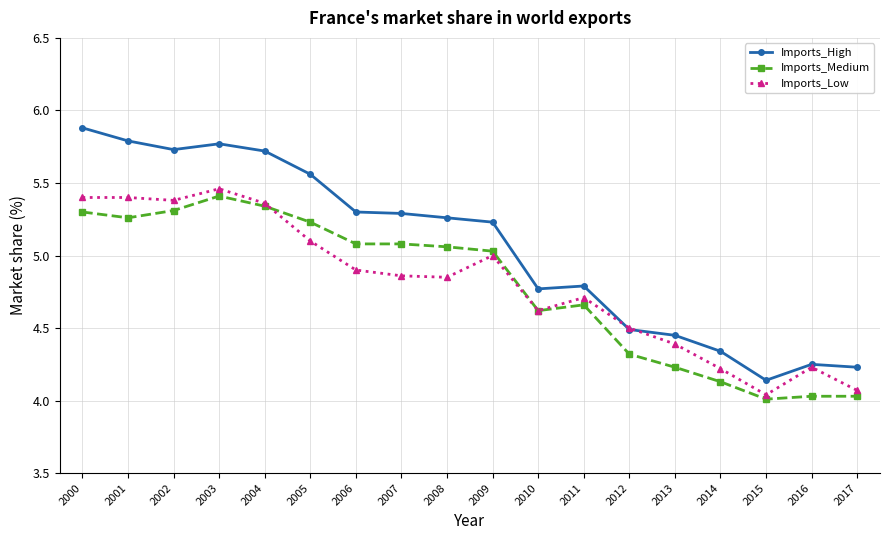

What is the sum of the Imports_Medium values at 2012 and 2011?

9.0